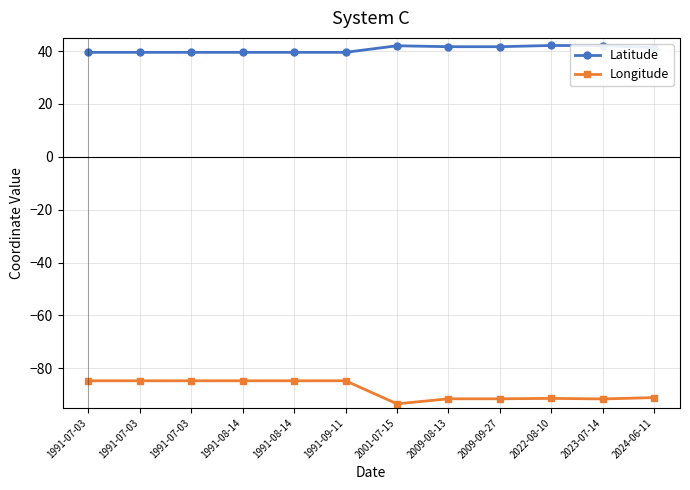

True or false: Longitude and Latitude intersect in this chart.

False